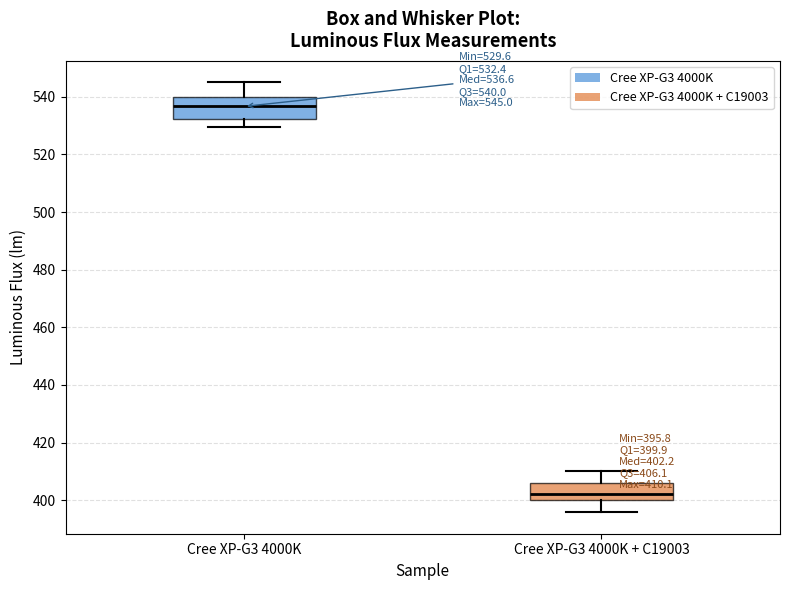

Which box has the highest median line?

Cree XP-G3 4000K